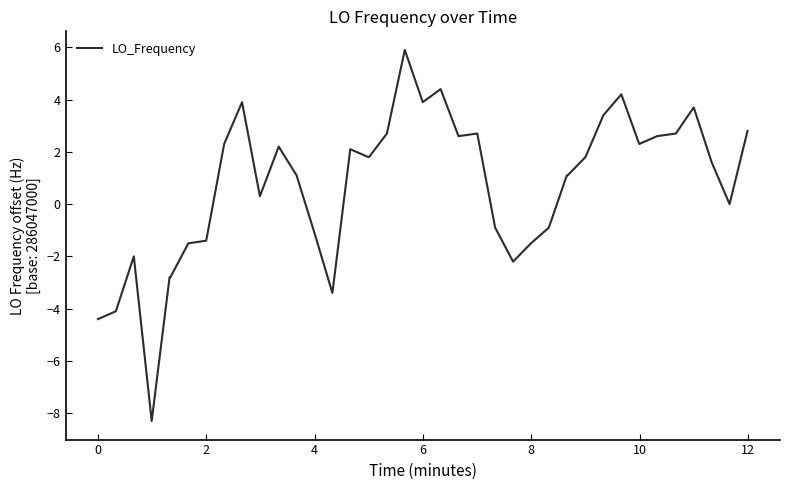

What is the smallest value displayed?

-8.3